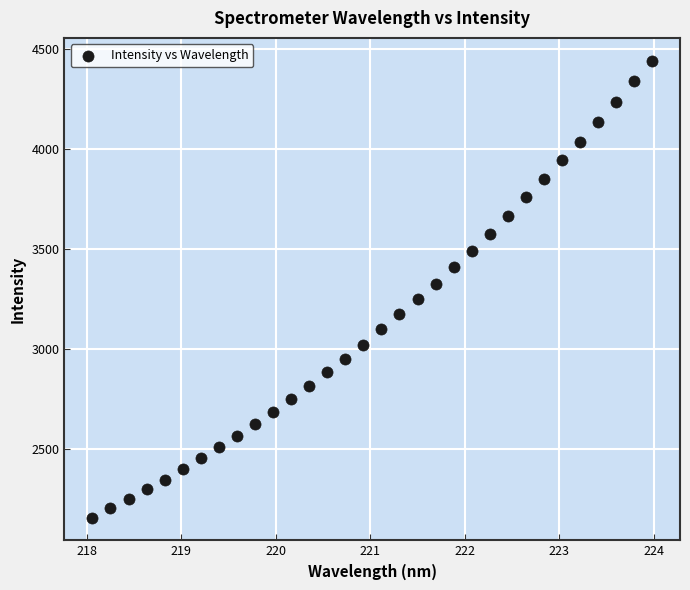

What is the range of X values (max minus min)?

5.9